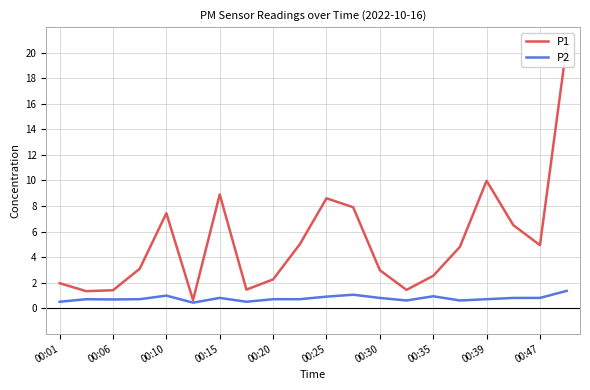

Between 00:25 and 00:35, which series saw the biggest shift?

P1